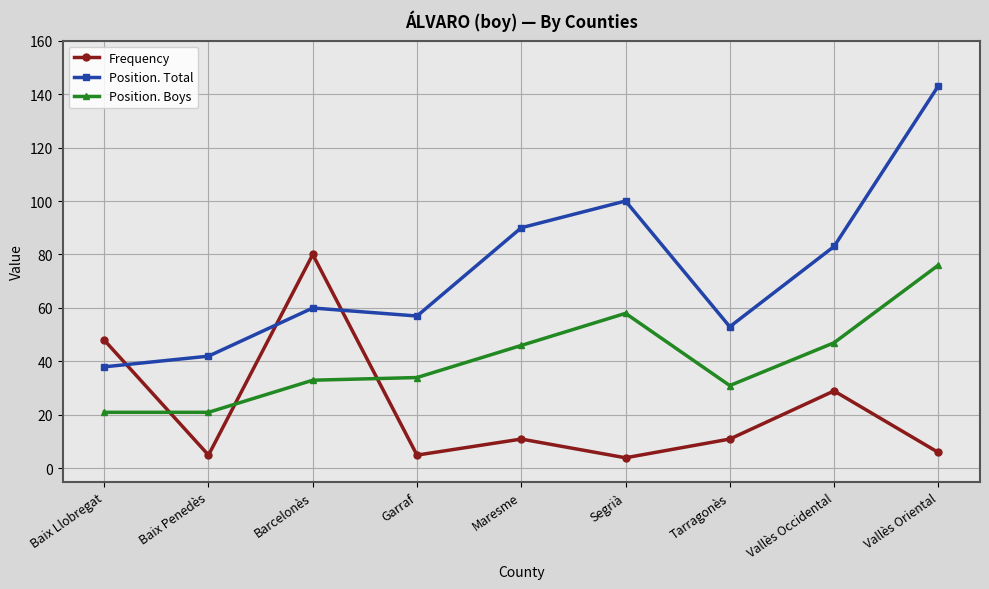

List the series in order of their peak value, lowest first.

Position. Boys, Frequency, Position. Total